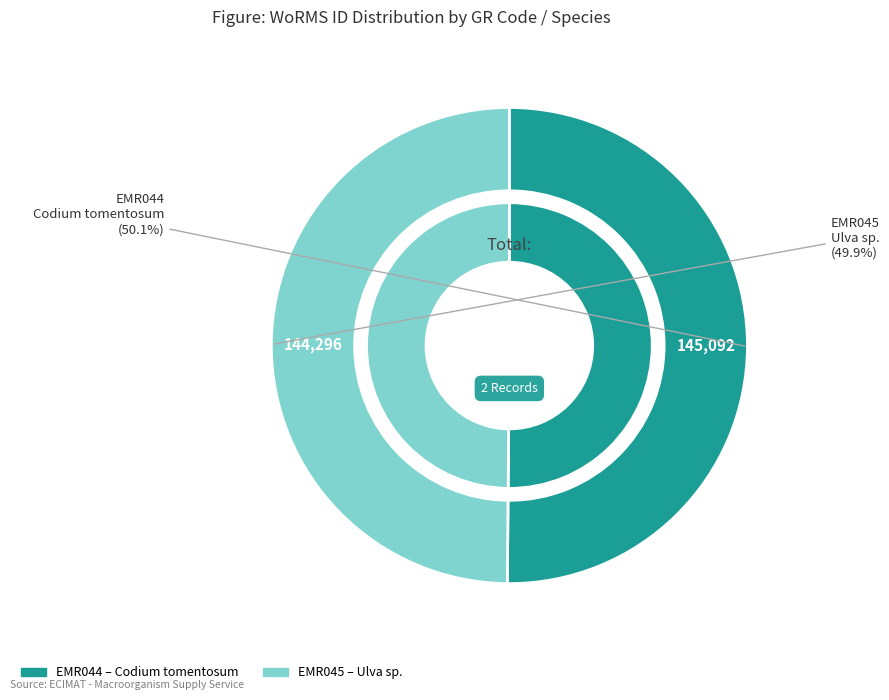

What percentage do Ulva sp. and Codium tomentosum together represent?

100.0%